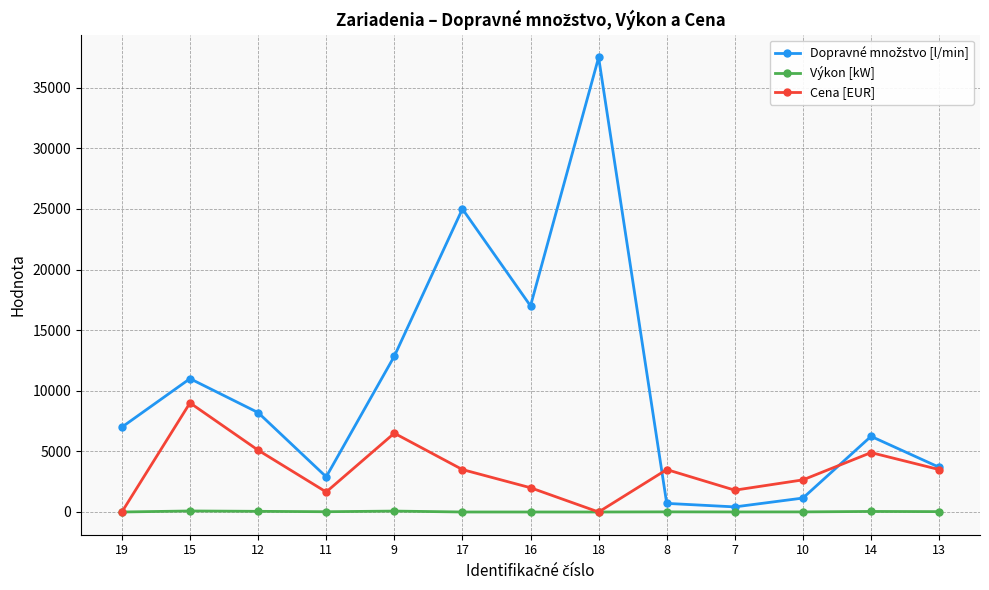

What is the sum of all Cena [EUR] values?

44100.0